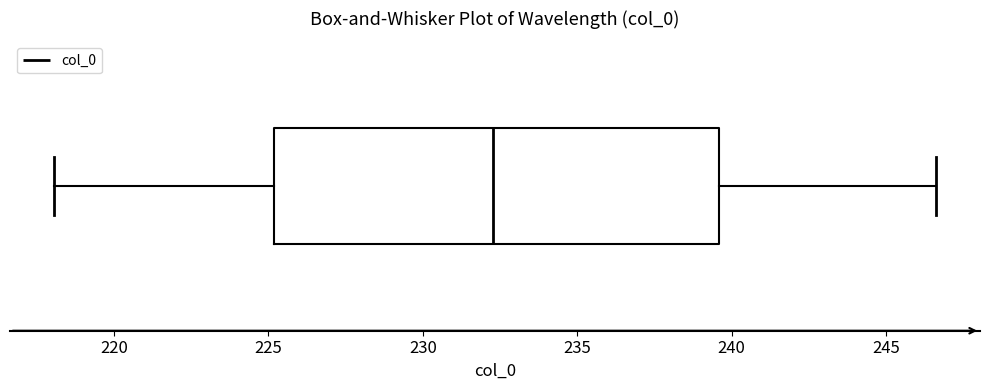

Transcribe this box plot: give where the median line is, the range the box spans, and where the two whiskers end, as read against the x-axis. The values are not printed on the chart, so give them approximately, as read against the axis.

median 232.5, box 225.0 to 239.5, whiskers 218.0 to 246.5